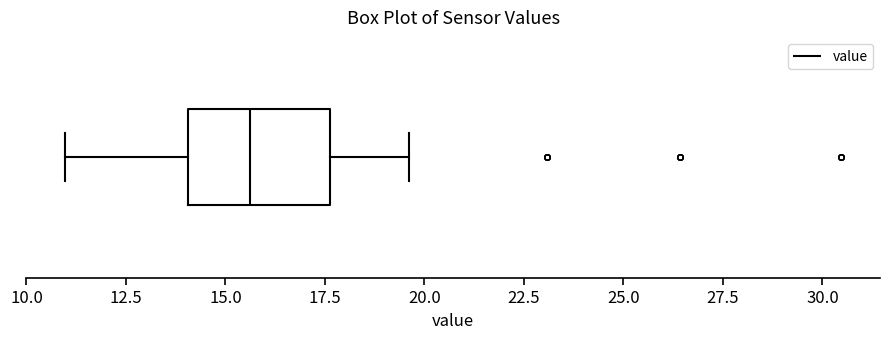

Where is the right edge of the box on the x-axis? The values are not printed on the chart, so give them approximately, as read against the axis.

17.5